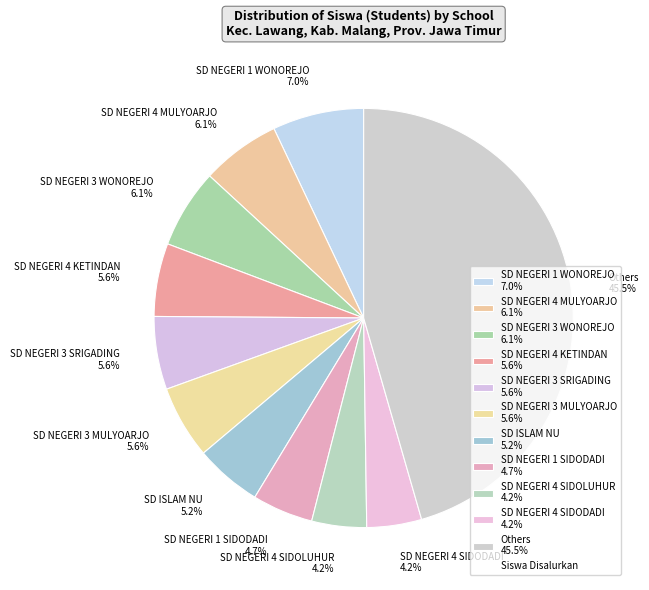

What is the total percentage of Others 45.5% and SD NEGERI 3 MULYOARJO 5.6%?

51.2%